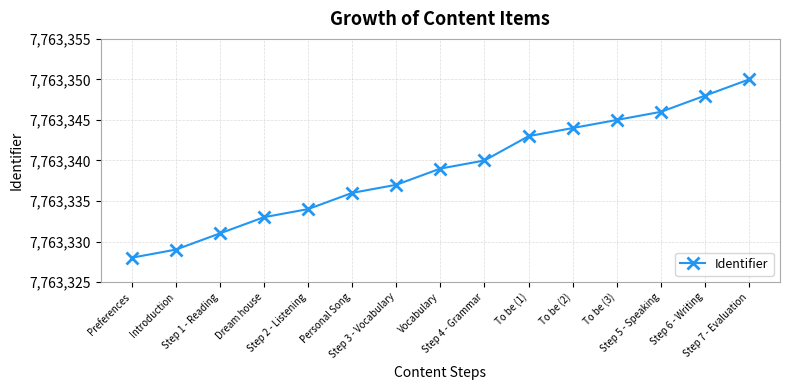

How many data points are less than 7763339?

7